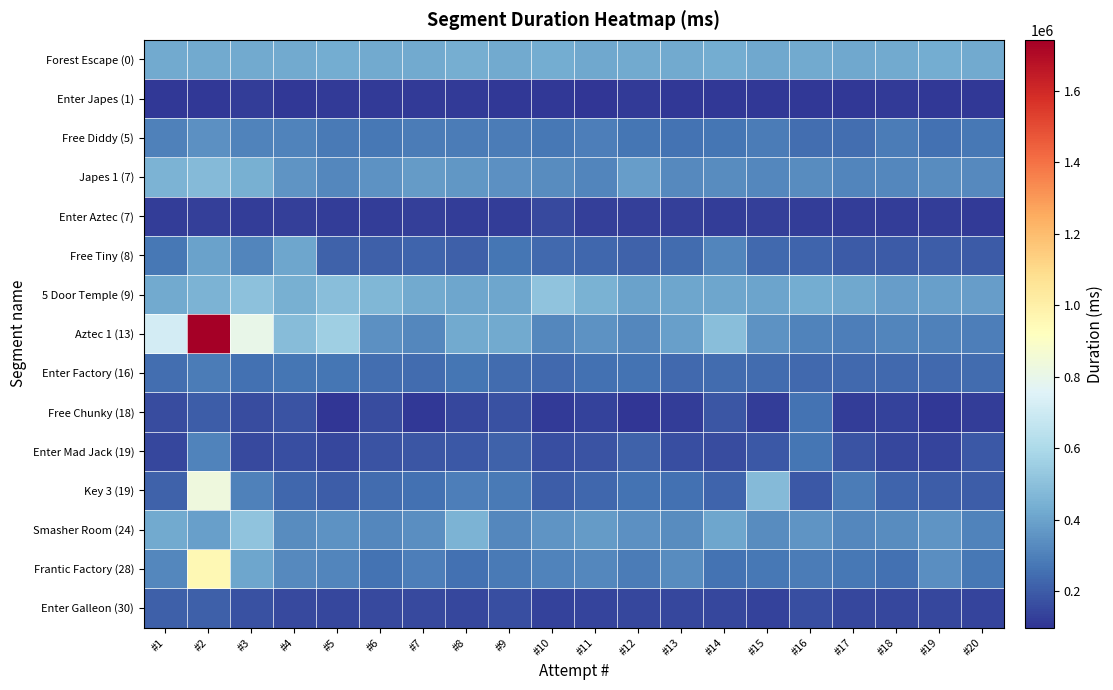

Reading left to right, list all the values displayed in this chart.

Forest Escape (0): #1=426126	#2=424601	#3=423067	#4=424002	#5=431025	#6=425489	#7=422464	#8=437812	#9=425385	#10=427170	#11=419939	#12=424649	#13=424801	#14=431169	#15=419648	#16=425897	#17=419826	#18=420135	#19=428327	#20=422681
Enter Japes (1): #1=106862	#2=107722	#3=118805	#4=106908	#5=117054	#6=112348	#7=113562	#8=112603	#9=107442	#10=111652	#11=104227	#12=112182	#13=111381	#14=108154	#15=110144	#16=107332	#17=110613	#18=111979	#19=110767	#20=108013
Free Diddy (5): #1=301000	#2=346729	#3=308325	#4=306732	#5=280627	#6=275672	#7=289088	#8=288449	#9=288646	#10=275494	#11=296238	#12=271330	#13=259731	#14=269617	#15=287585	#16=251531	#17=247599	#18=291120	#19=253144	#20=273452
Japes 1 (7): #1=454000	#2=477852	#3=441536	#4=357695	#5=321713	#6=350638	#7=376588	#8=364238	#9=345889	#10=335349	#11=314180	#12=385694	#13=328795	#14=330666	#15=318306	#16=330274	#17=314249	#18=320003	#19=335212	#20=327044
Enter Aztec (7): #1=122000	#2=125334	#3=122991	#4=128864	#5=120834	#6=123170	#7=125146	#8=119263	#9=119098	#10=156716	#11=129698	#12=126636	#13=126657	#14=121952	#15=128990	#16=118870	#17=120815	#18=121879	#19=120526	#20=115775
Free Tiny (8): #1=276000	#2=395590	#3=312034	#4=411962	#5=220600	#6=208712	#7=223704	#8=209669	#9=266334	#10=235954	#11=233564	#12=219314	#13=243541	#14=316903	#15=239926	#16=222893	#17=198235	#18=199643	#19=204317	#20=197692
5 Door Temple (9): #1=420000	#2=454909	#3=504553	#4=439258	#5=493889	#6=466659	#7=422881	#8=408824	#9=413135	#10=509870	#11=449656	#12=398769	#13=409608	#14=407913	#15=403873	#16=429184	#17=415107	#18=382914	#19=390014	#20=383904
Aztec 1 (13): #1=719000	#2=1742165	#3=800712	#4=488440	#5=557151	#6=345627	#7=318144	#8=422065	#9=422539	#10=321936	#11=350887	#12=323605	#13=390173	#14=495371	#15=353284	#16=307322	#17=296670	#18=311426	#19=299169	#20=296599
Enter Factory (16): #1=252000	#2=286957	#3=258454	#4=267841	#5=269455	#6=252351	#7=243394	#8=266858	#9=245100	#10=239893	#11=255287	#12=262537	#13=237629	#14=244333	#15=241583	#16=234812	#17=240158	#18=237432	#19=238866	#20=240473
Free Chunky (18): #1=159000	#2=201742	#3=162458	#4=178101	#5=104329	#6=157339	#7=111807	#8=144350	#9=172340	#10=114047	#11=134570	#12=99033	#13=123346	#14=182586	#15=121834	#16=261129	#17=118722	#18=134570	#19=107485	#20=118697
Enter Mad Jack (19): #1=148000	#2=308392	#3=156448	#4=163243	#5=146569	#6=180687	#7=186662	#8=189087	#9=217180	#10=165265	#11=178255	#12=219584	#13=164853	#14=162273	#15=188964	#16=270012	#17=178255	#18=147906	#19=139864	#20=192622
Key 3 (19): #1=218000	#2=834255	#3=299769	#4=229946	#5=206889	#6=242020	#7=256528	#8=296499	#9=278849	#10=204556	#11=233253	#12=265519	#13=258750	#14=223684	#15=483740	#16=192963	#17=291578	#18=223906	#19=207379	#20=202307
Smasher Room (24): #1=424000	#2=390620	#3=510387	#4=335771	#5=353974	#6=319301	#7=338311	#8=457750	#9=323147	#10=360069	#11=375084	#12=342970	#13=333154	#14=407518	#15=330376	#16=360627	#17=322784	#18=331450	#19=360627	#20=310295
Frantic Factory (28): #1=321000	#2=956187	#3=409412	#4=327384	#5=312781	#6=261947	#7=291867	#8=259399	#9=279936	#10=305965	#11=323399	#12=288125	#13=333269	#14=264113	#15=274463	#16=285825	#17=274904	#18=253710	#19=339770	#20=272807
Enter Galleon (30): #1=214000	#2=209678	#3=172949	#4=152631	#5=144853	#6=150658	#7=155402	#8=147475	#9=166345	#10=137378	#11=138247	#12=148096	#13=149776	#14=146149	#15=136935	#16=169237	#17=148096	#18=149776	#19=146149	#20=138247